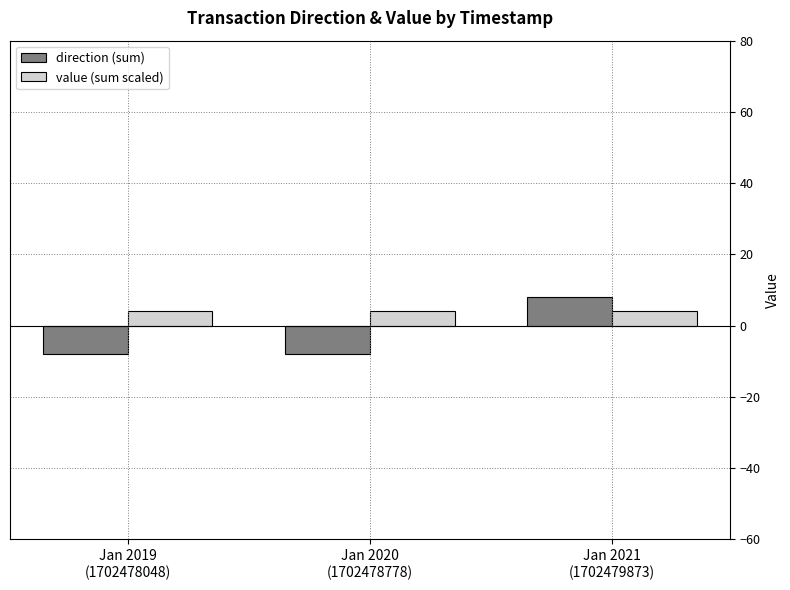

Which series has the widest spread of values?

direction (sum)